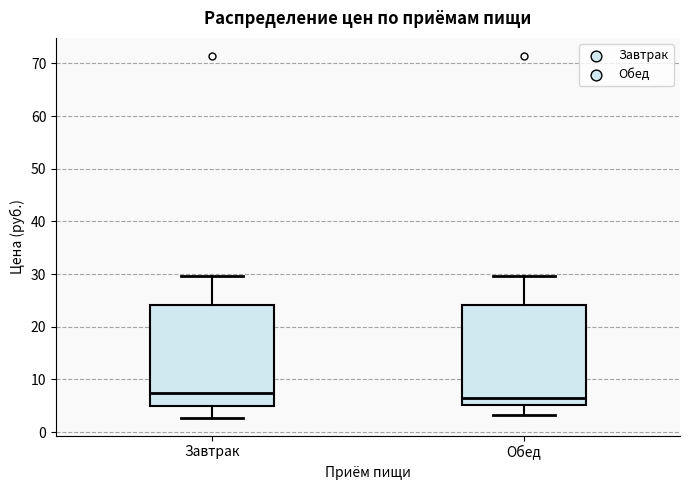

Reading left to right, read every box against the y-axis: the position of its median line, the range the box covers, and the ends of its whiskers. The values are not printed on the chart, so give them approximately, as read against the axis.

Завтрак: median 7, box 5 to 24, whiskers 3 to 30
Обед: median 7, box 5 to 24, whiskers 3 to 30